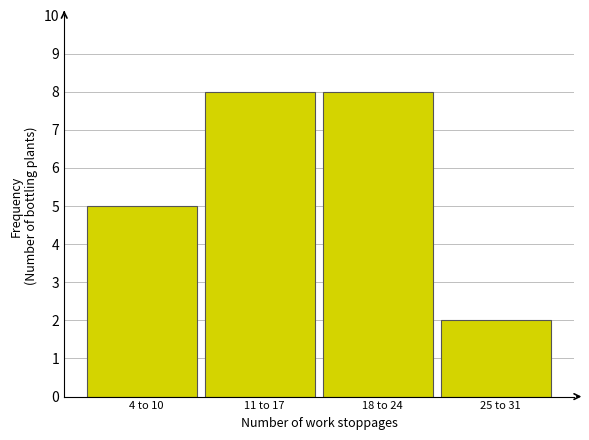

Reading left to right, list all the values displayed in this chart.

4 to 10=5	11 to 17=8	18 to 24=8	25 to 31=2